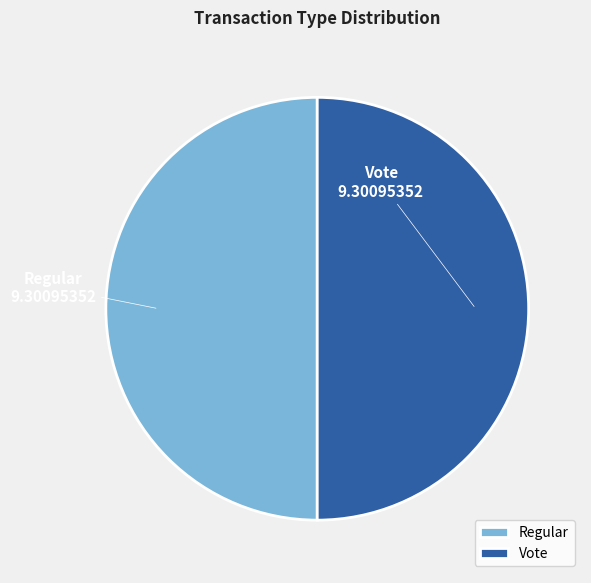

Approximately how many times larger is the value at Regular compared to Vote?

1.0